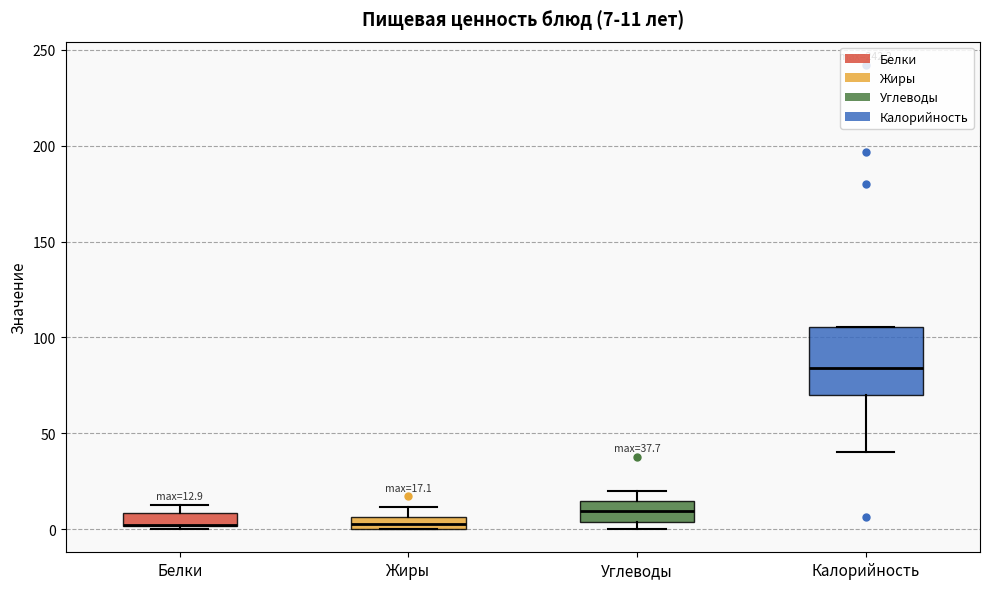

Which box is the tallest, from its lower edge to its upper edge?

Калорийность